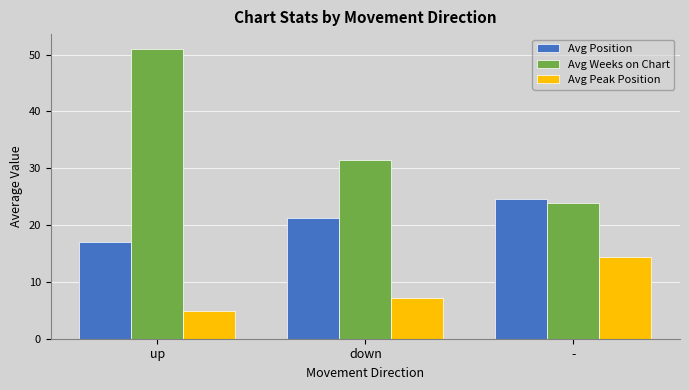

True or false: Avg Weeks on Chart has a value of 73.6 at up.

False